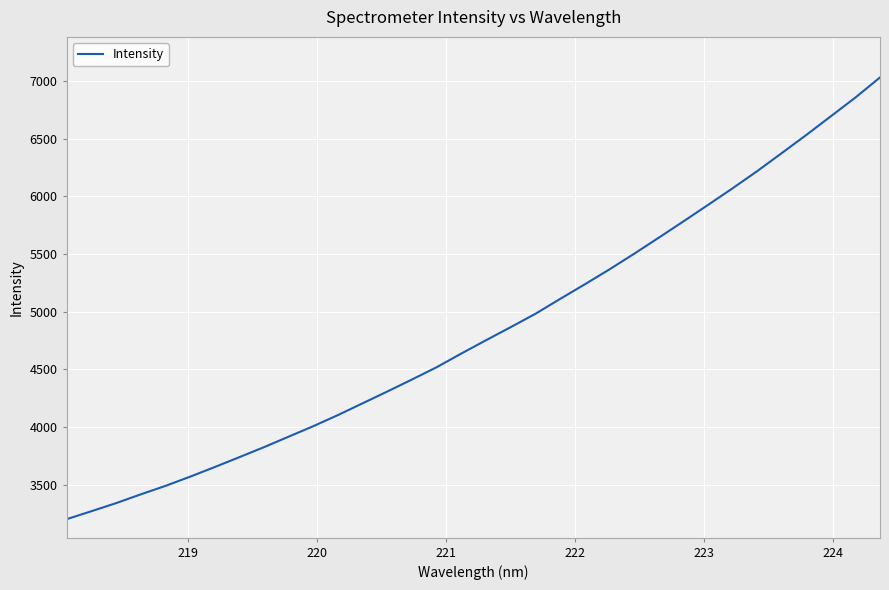

What is the difference between the maximum and minimum values?

3830.1